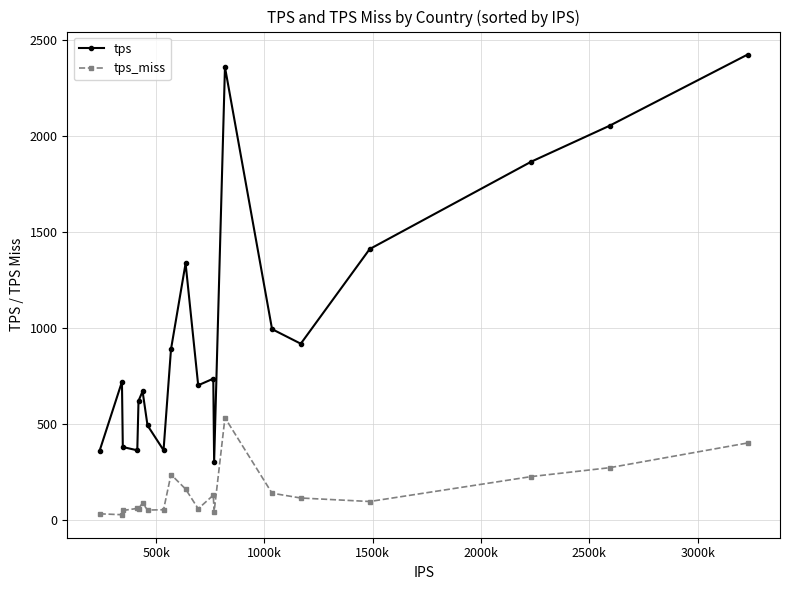

What is the value of the tps point at the 14th from the left?

2360.4